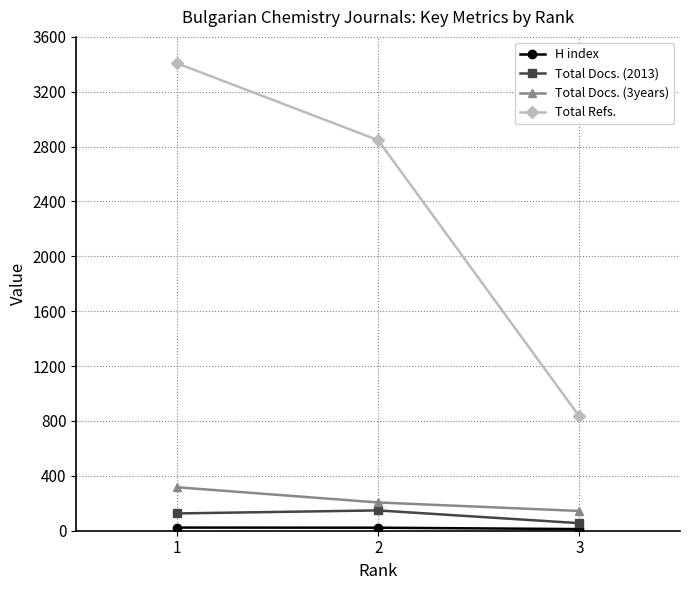

What is the difference between the highest and lowest values at 2?

2825